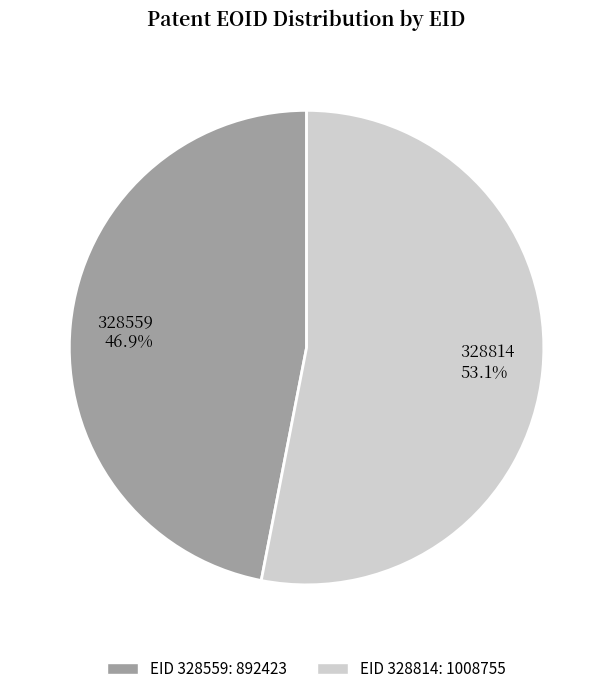

Which slice is the smallest?

328559